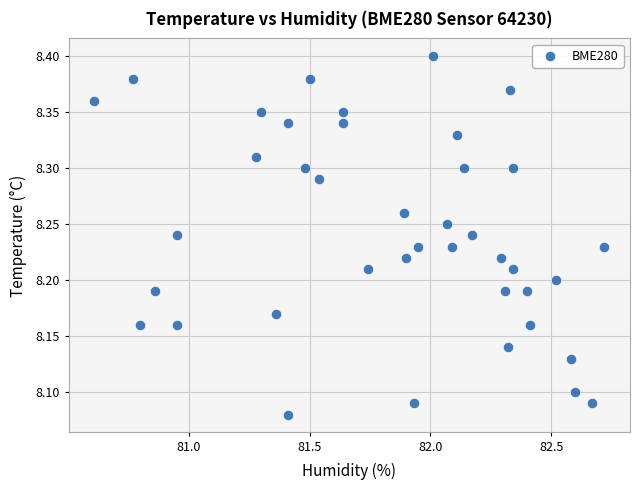

What is the range of Y values (max minus min)?

0.3